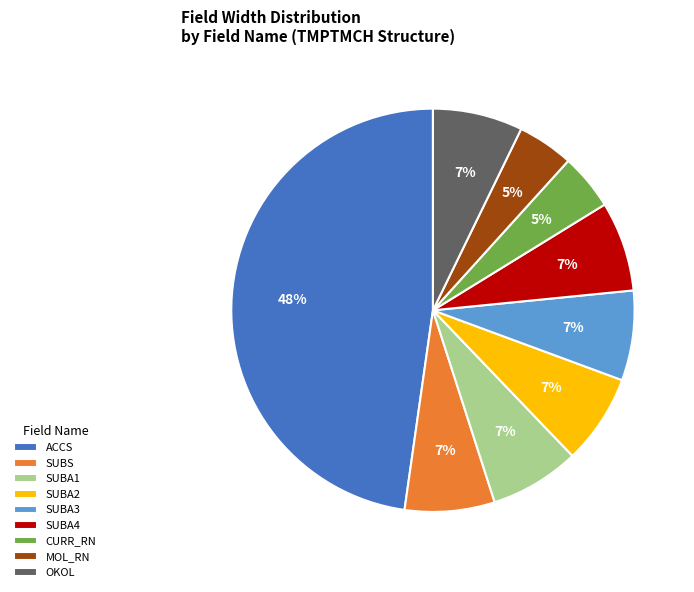

How many segments does this pie chart have?

9